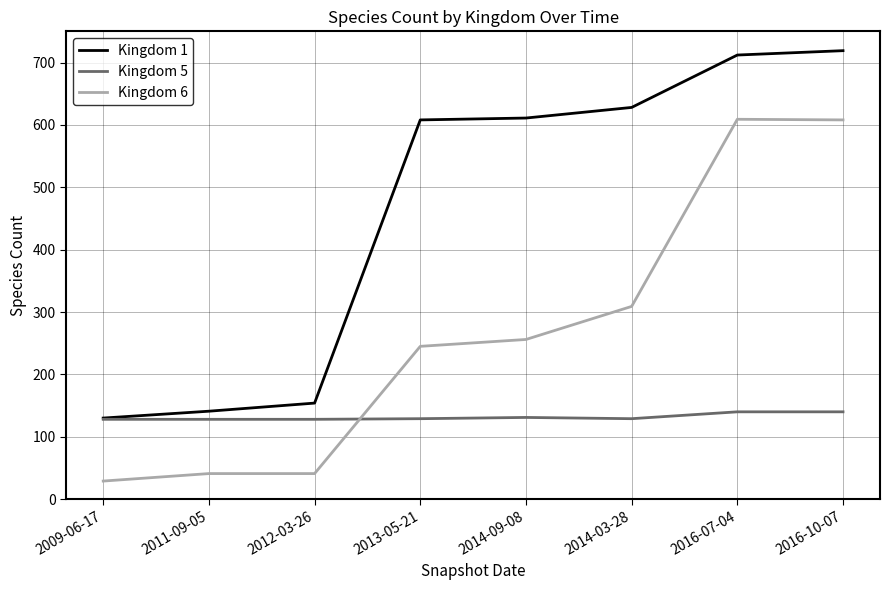

True or false: Kingdom 1 has more than 1 interior local peaks.

False